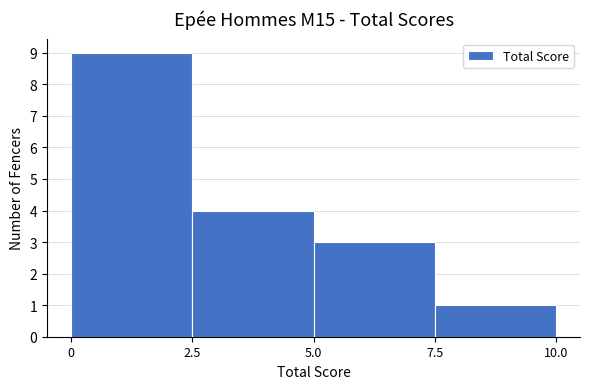

Reading left to right, list every bar in this chart as the range it spans on the x-axis followed by its height. The values are not printed on the chart, so give them approximately, as read against the axis.

0 to 2.5: 9
2.5 to 5.0: 4
5.0 to 7.5: 3
7.5 to 10.0: 1